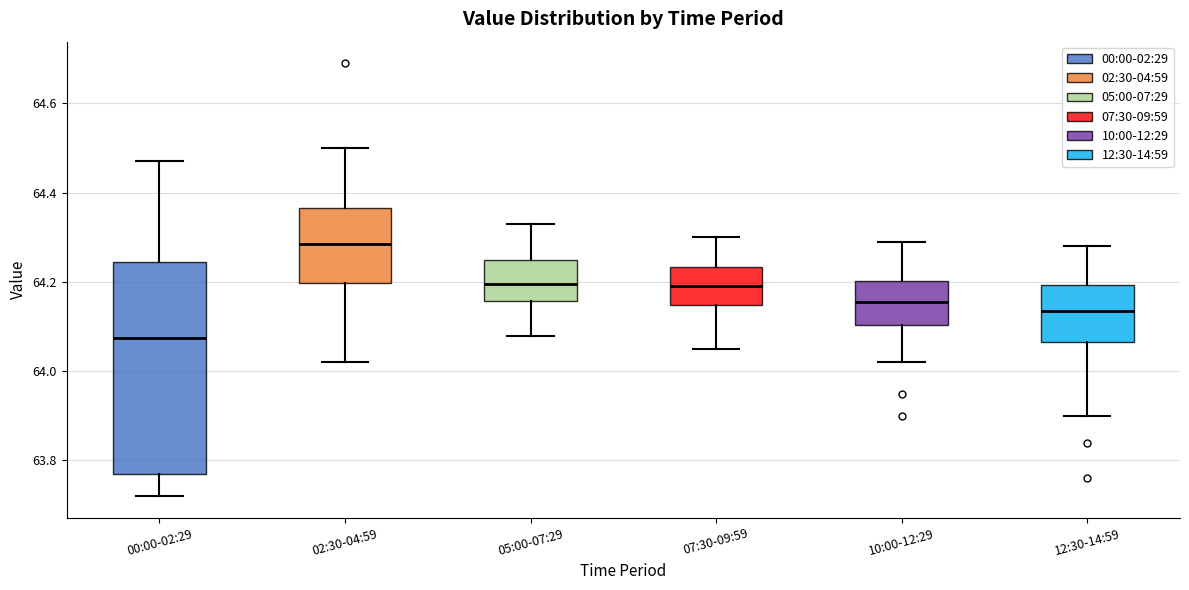

Reading left to right, read every box against the y-axis: the position of its median line, the range the box covers, and the ends of its whiskers. The values are not printed on the chart, so give them approximately, as read against the axis.

00:00-02:29: median 64.08, box 63.78 to 64.24, whiskers 63.72 to 64.48
02:30-04:59: median 64.28, box 64.20 to 64.36, whiskers 64.02 to 64.50
05:00-07:29: median 64.20, box 64.16 to 64.26, whiskers 64.08 to 64.34
07:30-09:59: median 64.20, box 64.14 to 64.24, whiskers 64.06 to 64.30
10:00-12:29: median 64.16, box 64.10 to 64.20, whiskers 64.02 to 64.30
12:30-14:59: median 64.14, box 64.06 to 64.20, whiskers 63.90 to 64.28